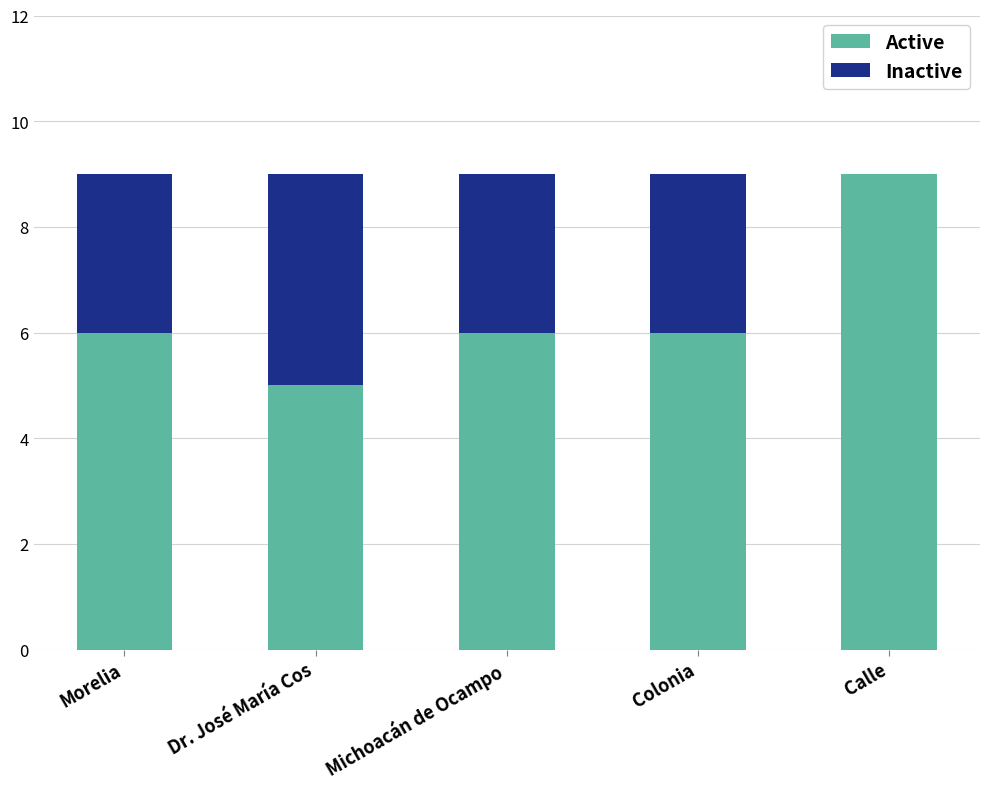

The value of Active at Dr. José María Cos is 5. True or false?

True